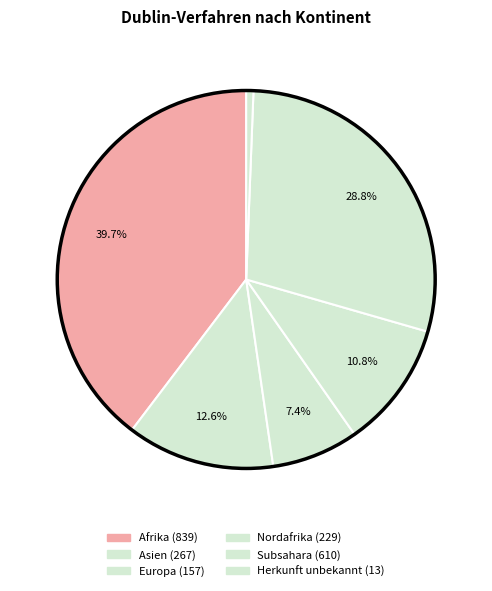

Approximately how many times larger is the value at Asien compared to Herkunft unbekannt?

20.5